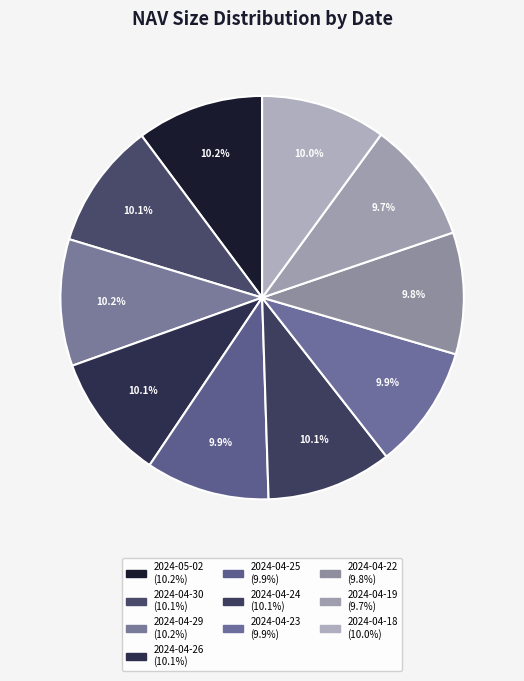

Is the sum of 2024-04-22 and 2024-04-26 greater than half?

No